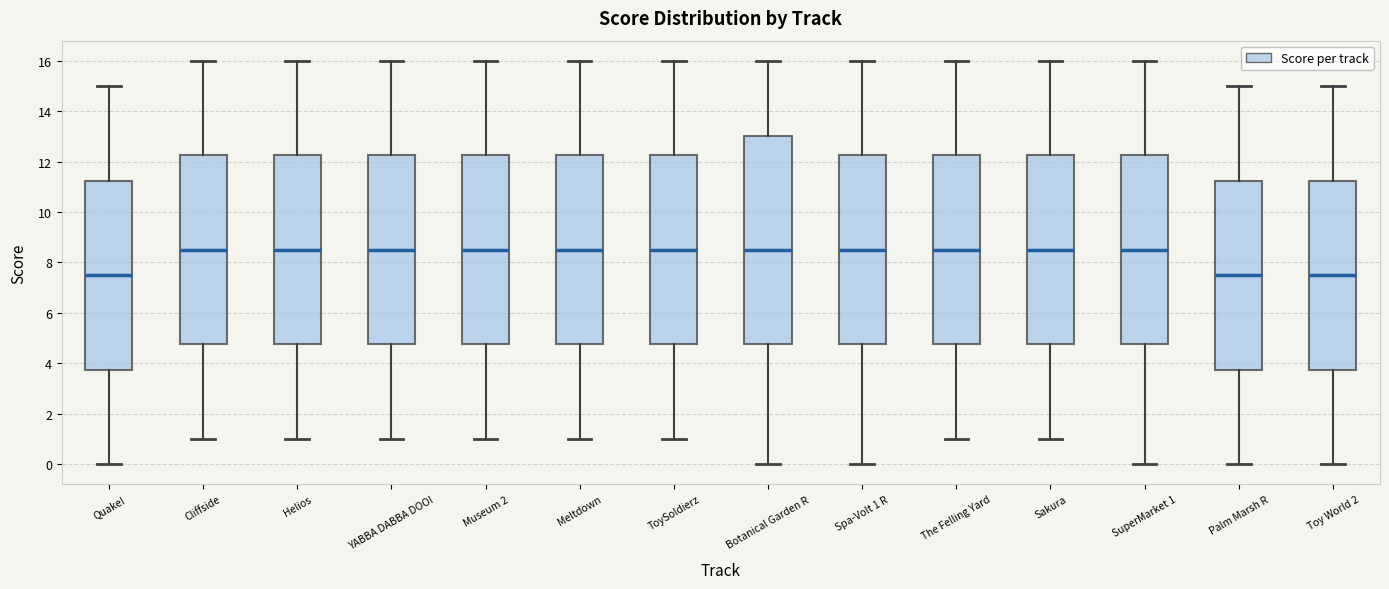

Comparing the boxes themselves (not the whiskers), which one is the tallest?

Botanical Garden R